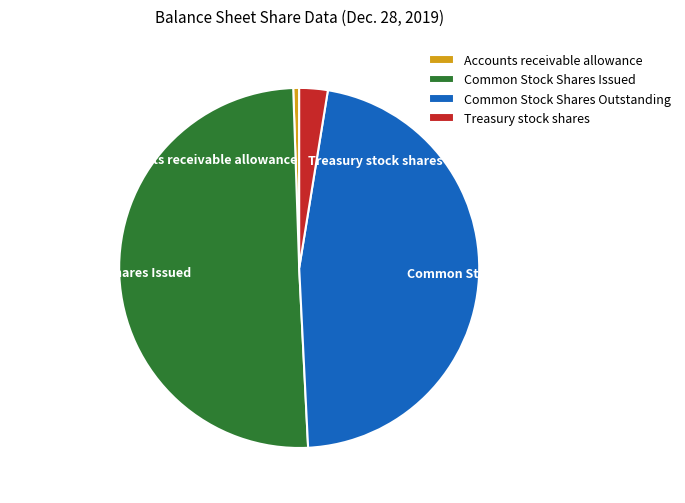

Rank the categories by value from lowest to highest.

Accounts receivable allowance, Treasury stock shares, Common Stock Shares Outstanding, Common Stock Shares Issued